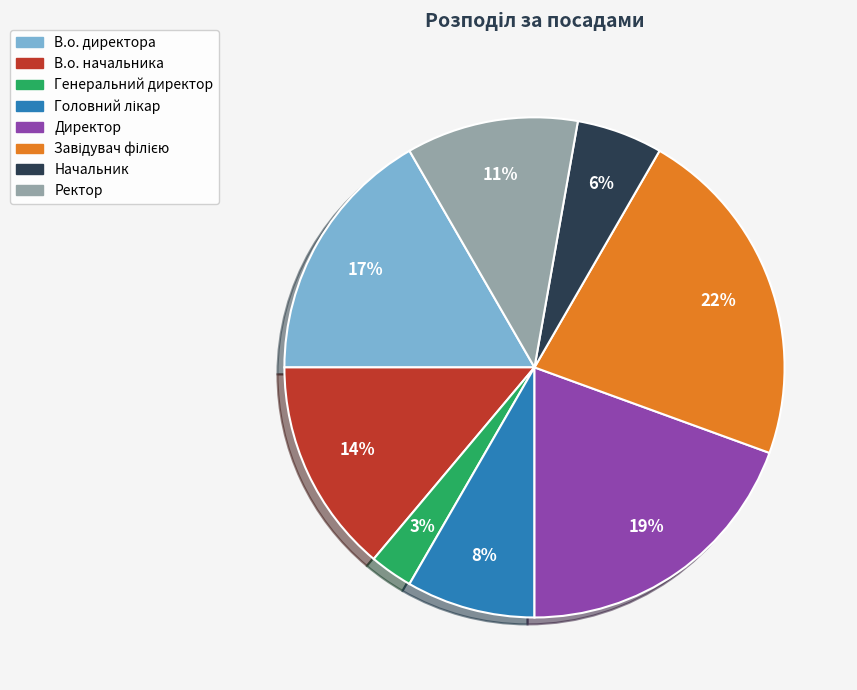

Does Ректор represent more than half of the total?

No